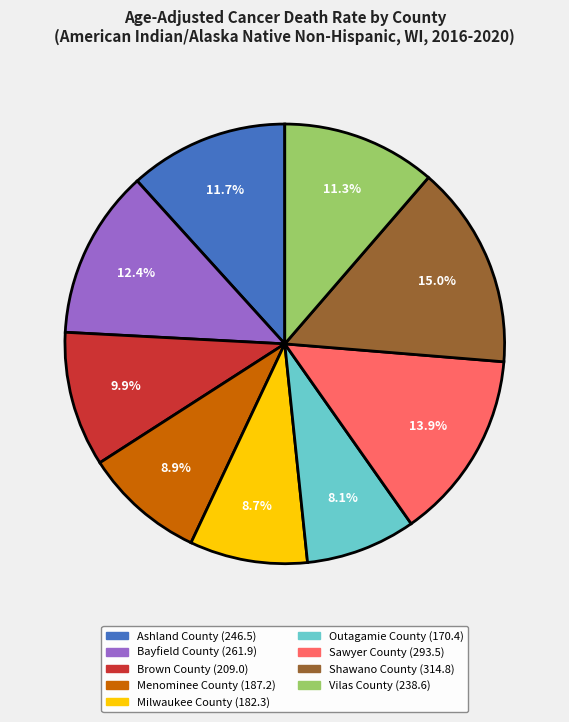

Is there a majority slice in this chart?

No